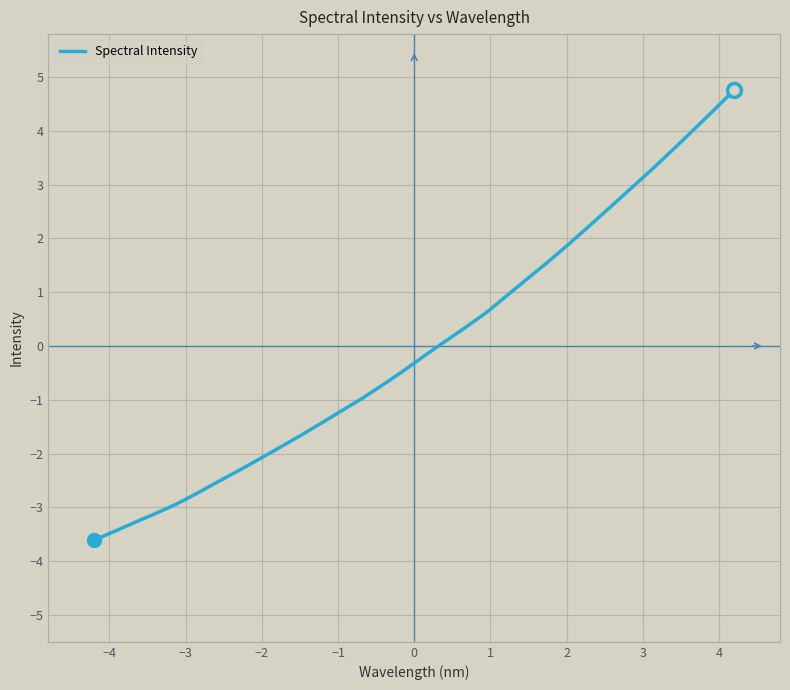

What is the smallest value displayed?

-3.6